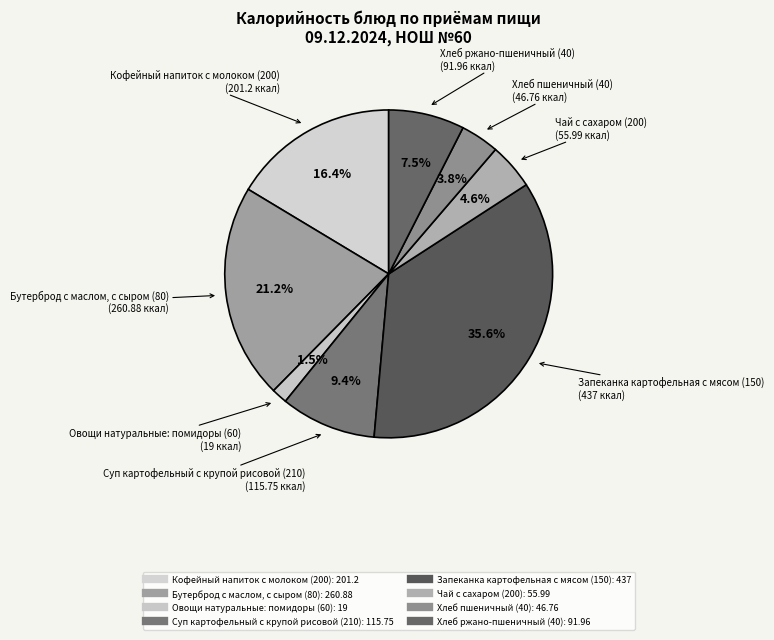

What portion of the pie excludes Овощи натуральные: помидоры (60)?

98.5%